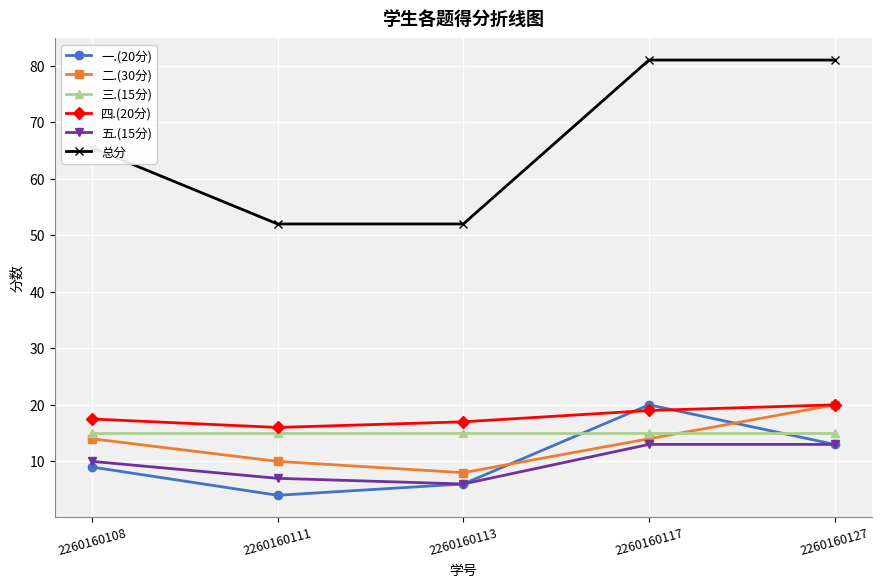

Reading left to right, list all the values displayed in this chart.

一.(20分): 2260160108=9.0	2260160111=4.0	2260160113=6.0	2260160117=20.0	2260160127=13.0
二.(30分): 2260160108=14.0	2260160111=10.0	2260160113=8.0	2260160117=14.0	2260160127=20.0
三.(15分): 2260160108=15.0	2260160111=15.0	2260160113=15.0	2260160117=15.0	2260160127=15.0
四.(20分): 2260160108=17.5	2260160111=16.0	2260160113=17.0	2260160117=19.0	2260160127=20.0
五.(15分): 2260160108=10.0	2260160111=7.0	2260160113=6.0	2260160117=13.0	2260160127=13.0
总分: 2260160108=65.5	2260160111=52.0	2260160113=52.0	2260160117=81.0	2260160127=81.0